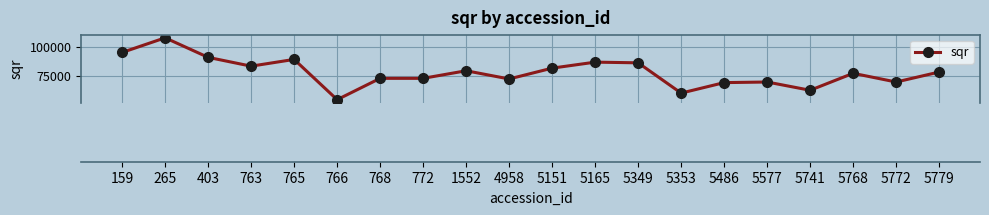

At which label is the value closest to 80909?

5151